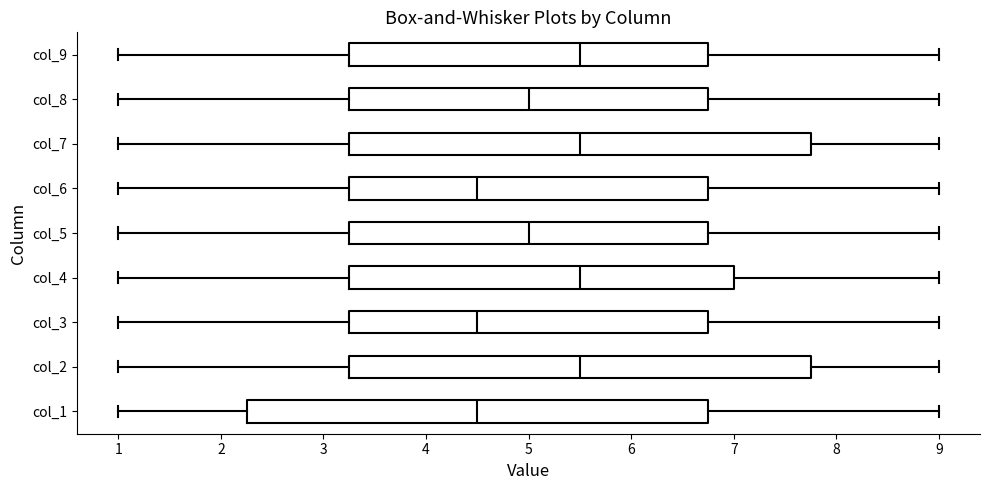

Reading bottom to top, read every box against the x-axis: the position of its median line, the range the box covers, and the ends of its whiskers. The values are not printed on the chart, so give them approximately, as read against the axis.

col_1: median 4.5, box 2.3 to 6.8, whiskers 1.0 to 9.0
col_2: median 5.5, box 3.3 to 7.8, whiskers 1.0 to 9.0
col_3: median 4.5, box 3.3 to 6.8, whiskers 1.0 to 9.0
col_4: median 5.5, box 3.3 to 7.0, whiskers 1.0 to 9.0
col_5: median 5.0, box 3.3 to 6.8, whiskers 1.0 to 9.0
col_6: median 4.5, box 3.3 to 6.8, whiskers 1.0 to 9.0
col_7: median 5.5, box 3.3 to 7.8, whiskers 1.0 to 9.0
col_8: median 5.0, box 3.3 to 6.8, whiskers 1.0 to 9.0
col_9: median 5.5, box 3.3 to 6.8, whiskers 1.0 to 9.0